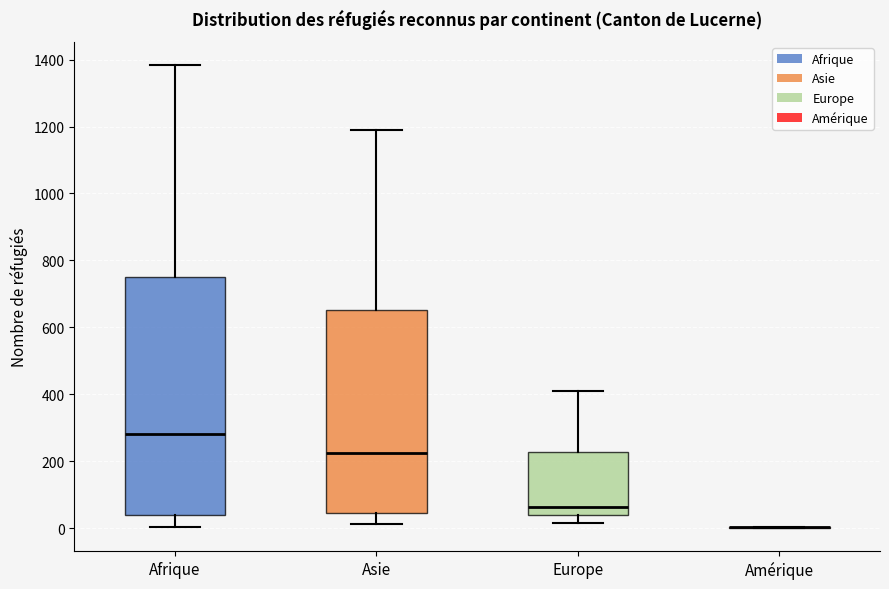

Which box is the tallest, from its lower edge to its upper edge?

Afrique